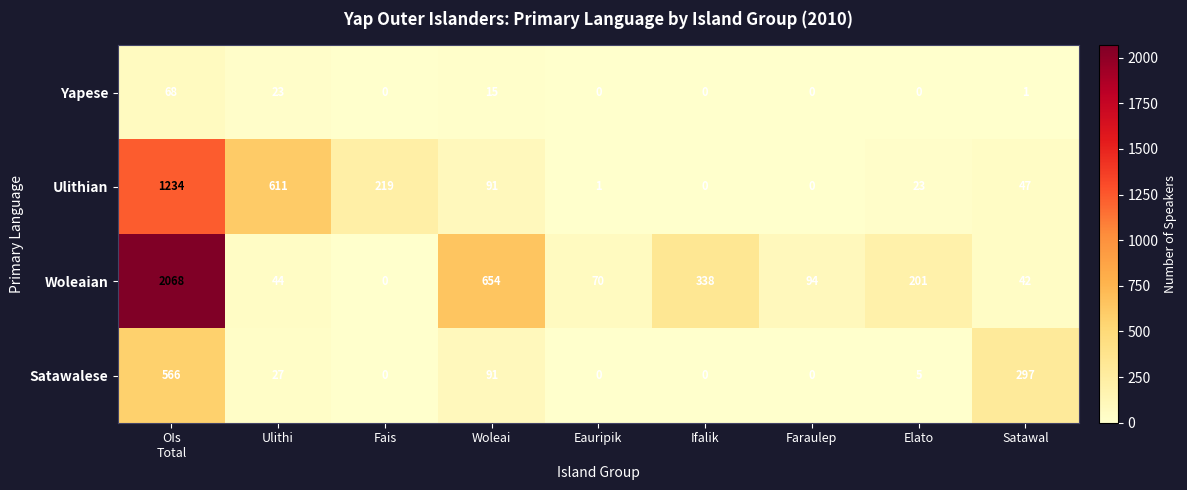

Rank the series by their average value, from highest to lowest.

Woleaian, Ulithian, Satawalese, Yapese